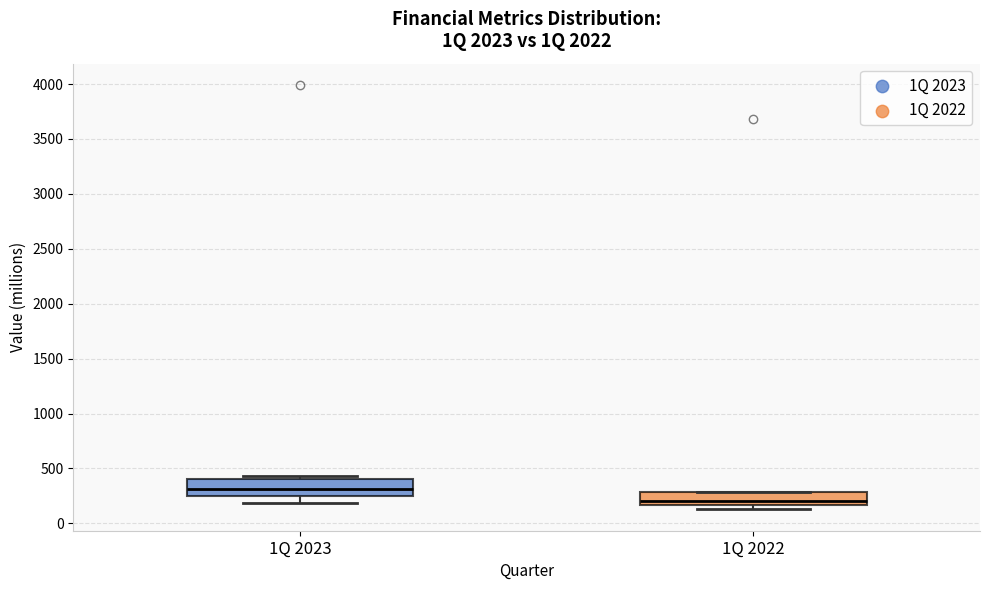

Where does the lower whisker of the box for 1Q 2023 end on the y-axis? The values are not printed on the chart, so give them approximately, as read against the axis.

200